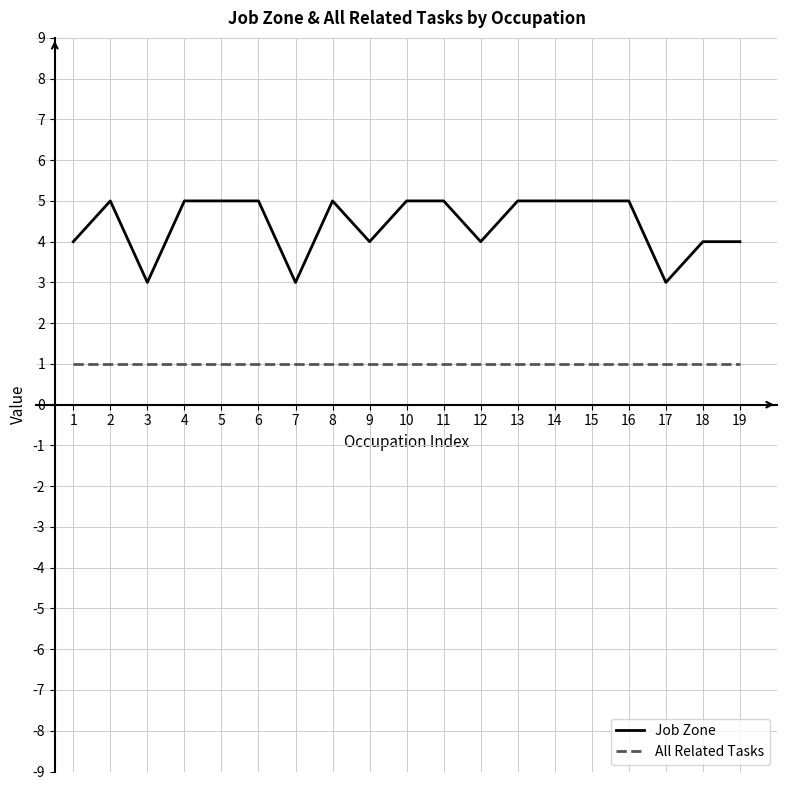

What is the total value across all series at 11?

6